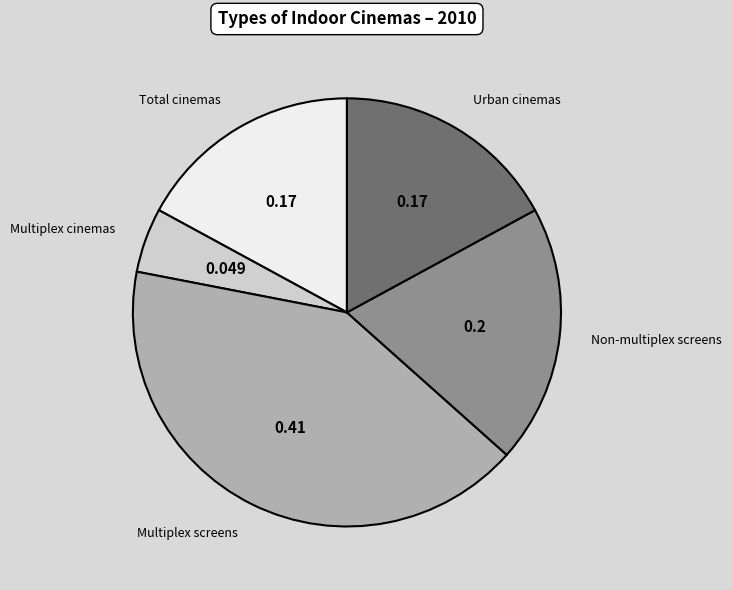

What is the smallest slice in the pie chart?

Multiplex cinemas